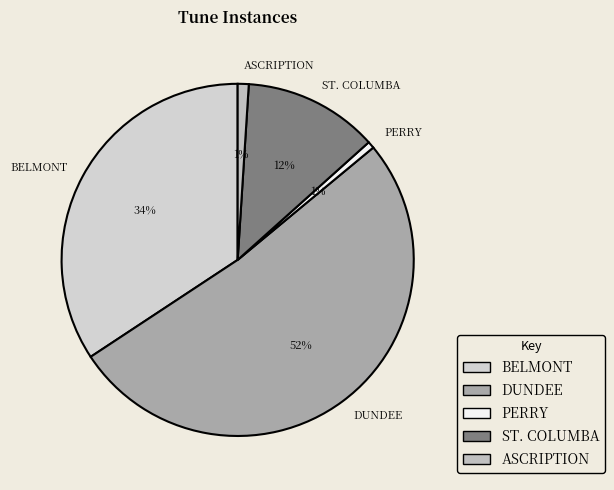

How many segments does this pie chart have?

5